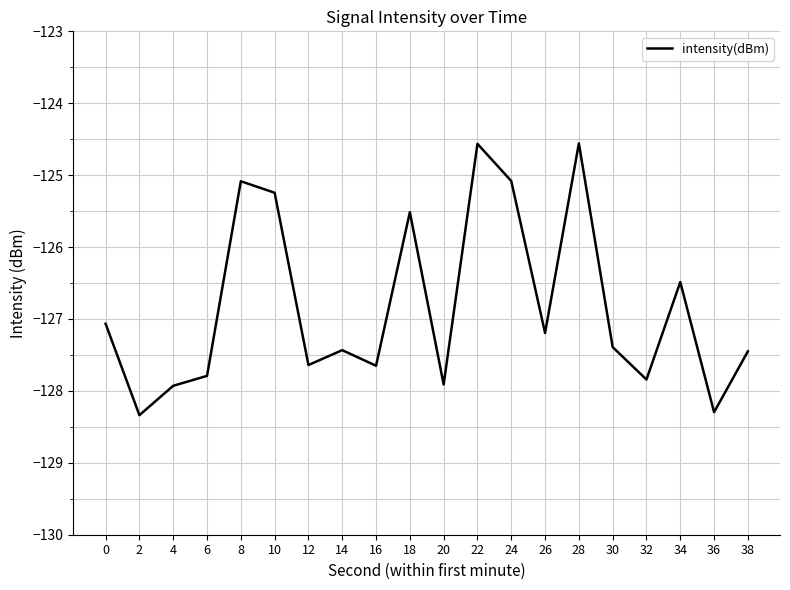

What is the greatest value displayed?

-124.6